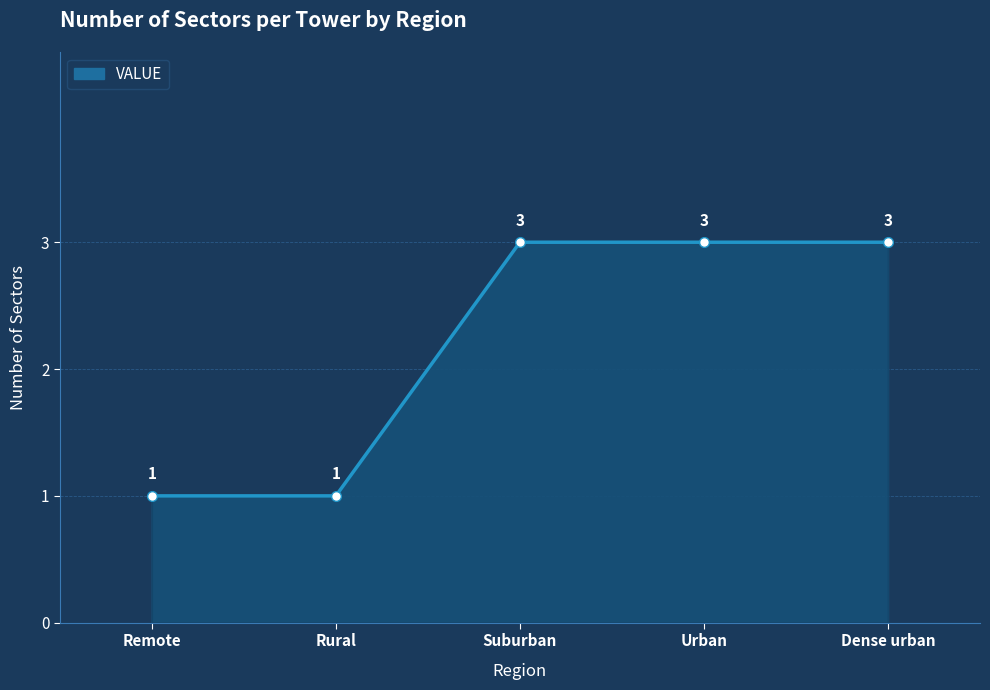

What is the greatest value displayed?

3